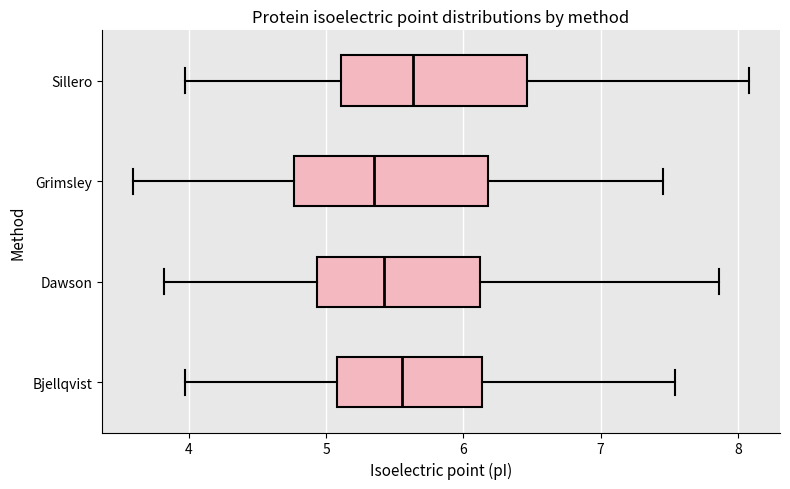

Where is the right edge of the box for Grimsley on the x-axis? The values are not printed on the chart, so give them approximately, as read against the axis.

6.2